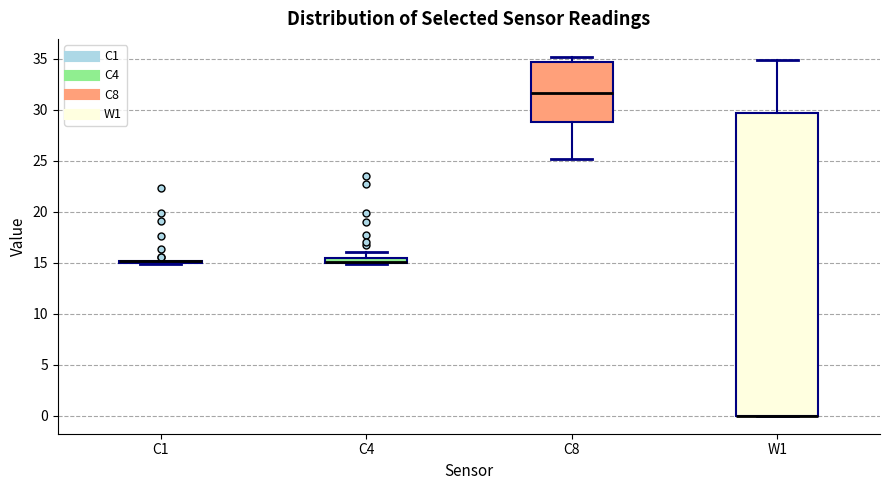

Which box is the tallest, from its lower edge to its upper edge?

W1